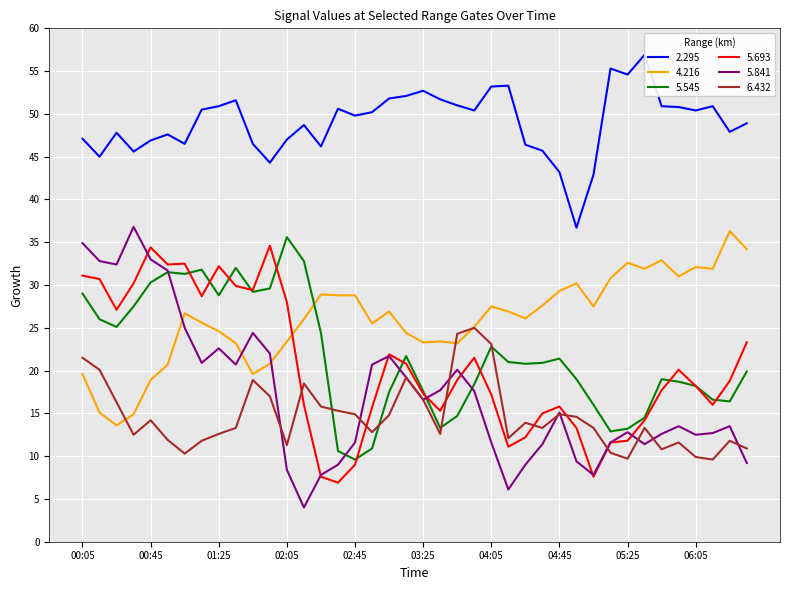

Rank the series by their maximum value, from highest to lowest.

2.295, 5.841, 4.216, 5.545, 5.693, 6.432